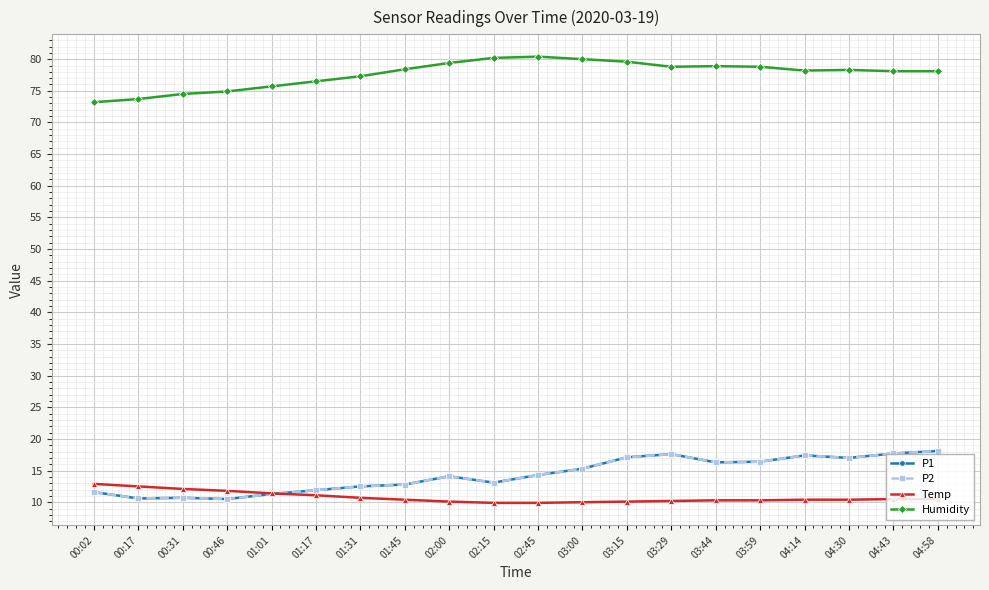

Is this an area chart (filled region under the line)?

No